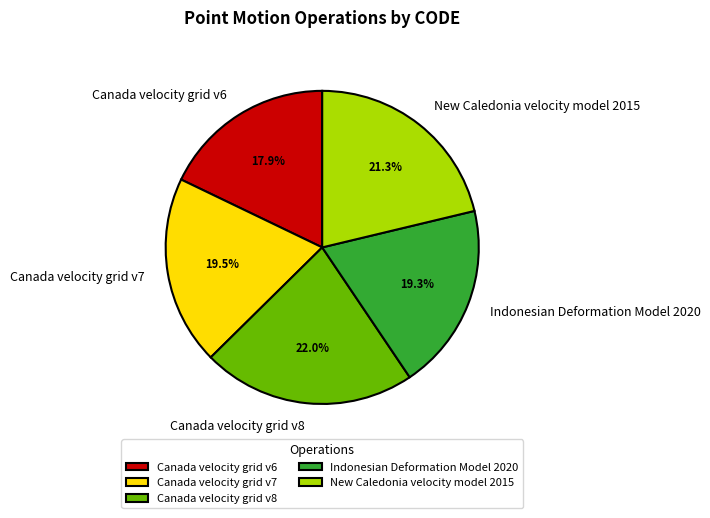

Which category has the smallest portion of the pie?

Canada velocity grid v6